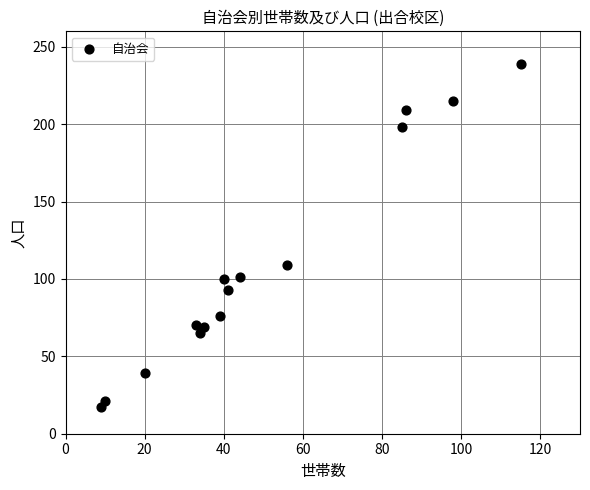

What is the range of Y values (max minus min)?

222